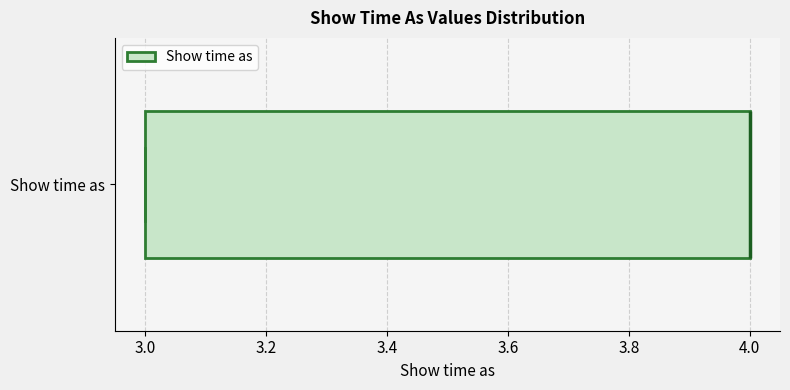

Transcribe this box plot: give where the median line is, the range the box spans, and where the two whiskers end, as read against the x-axis. The values are not printed on the chart, so give them approximately, as read against the axis.

median 4 (drawn on the box's right edge), box 3 to 4, whiskers 3 to 4